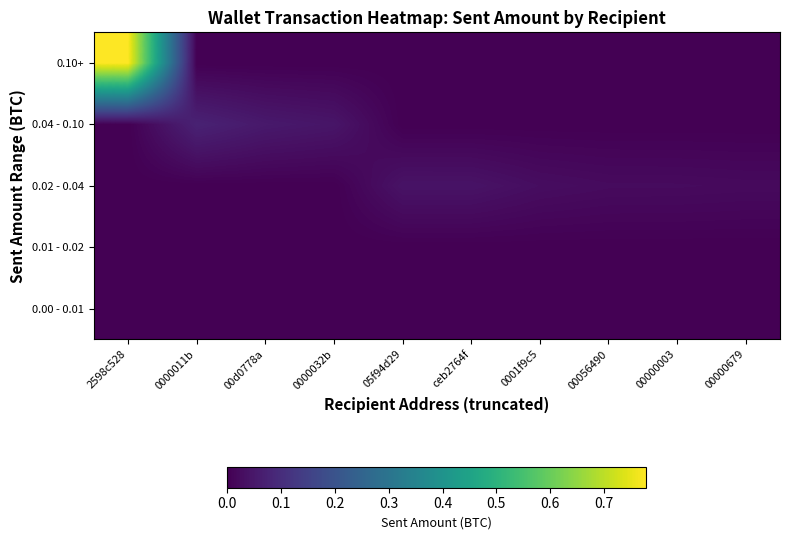

At how many categories does at least one series exceed 0?

10